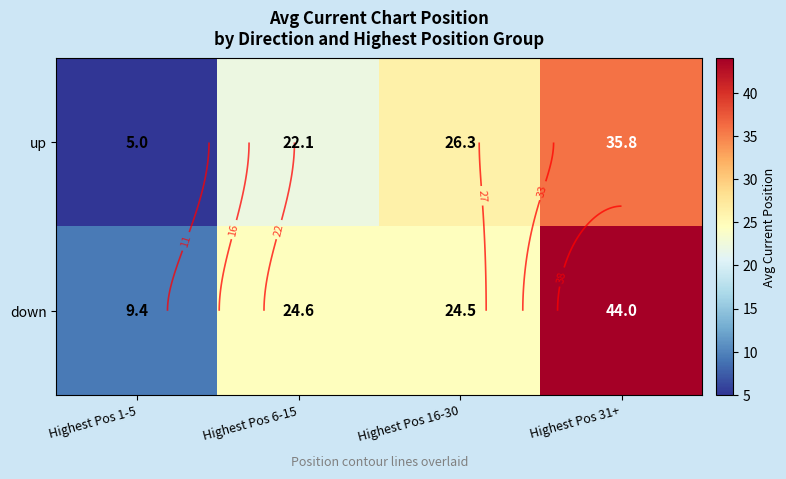

What is the approximate value of up at Highest Pos 6-15?

22.1